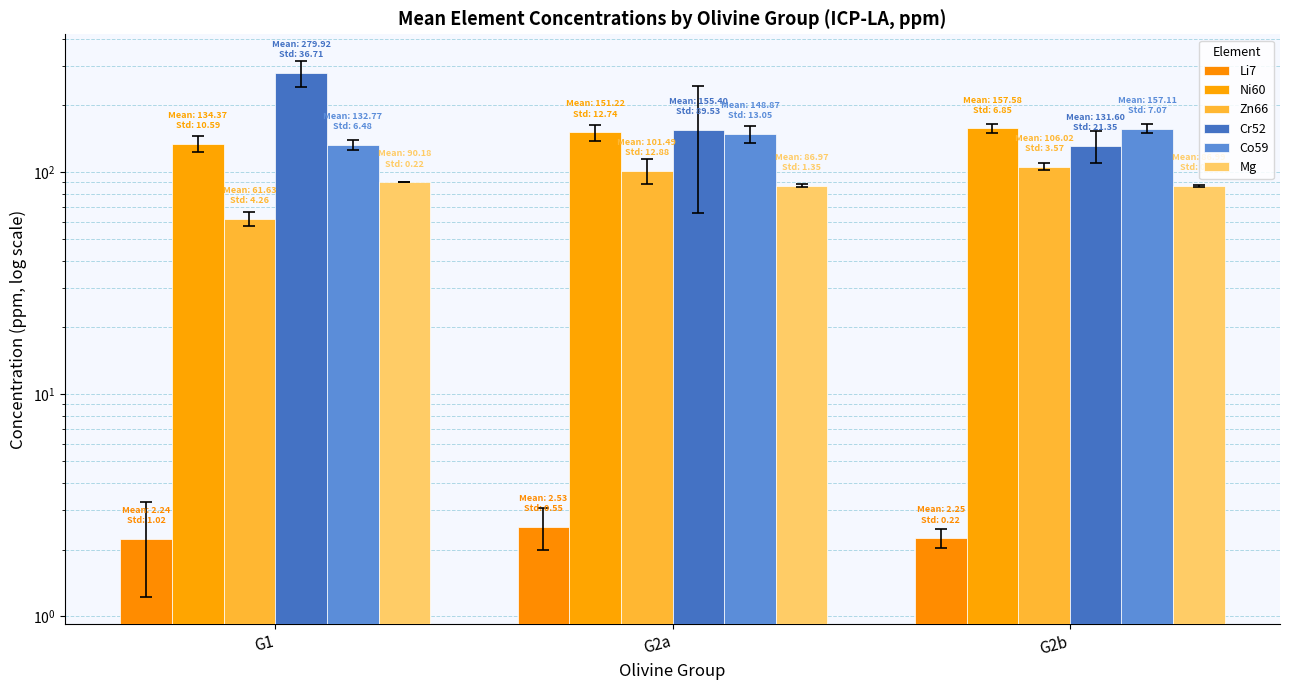

Reading left to right, extract all data points from this chart.

Li7: G1=2.2	G2a=2.5	G2b=2.2
Ni60: G1=134.4	G2a=151.2	G2b=157.6
Zn66: G1=61.6	G2a=101.5	G2b=106.0
Cr52: G1=279.9	G2a=155.4	G2b=131.6
Co59: G1=132.8	G2a=148.9	G2b=157.1
Mg: G1=90.2	G2a=87.0	G2b=87.0